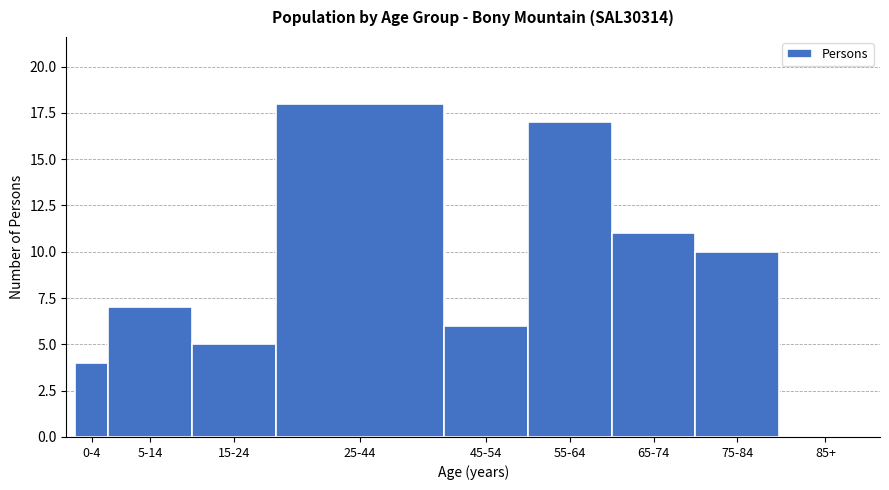

Reading left to right, extract all data points from this chart.

0-4=4	5-14=7	15-24=5	25-44=18	45-54=6	55-64=17	65-74=11	75-84=10	85+=0